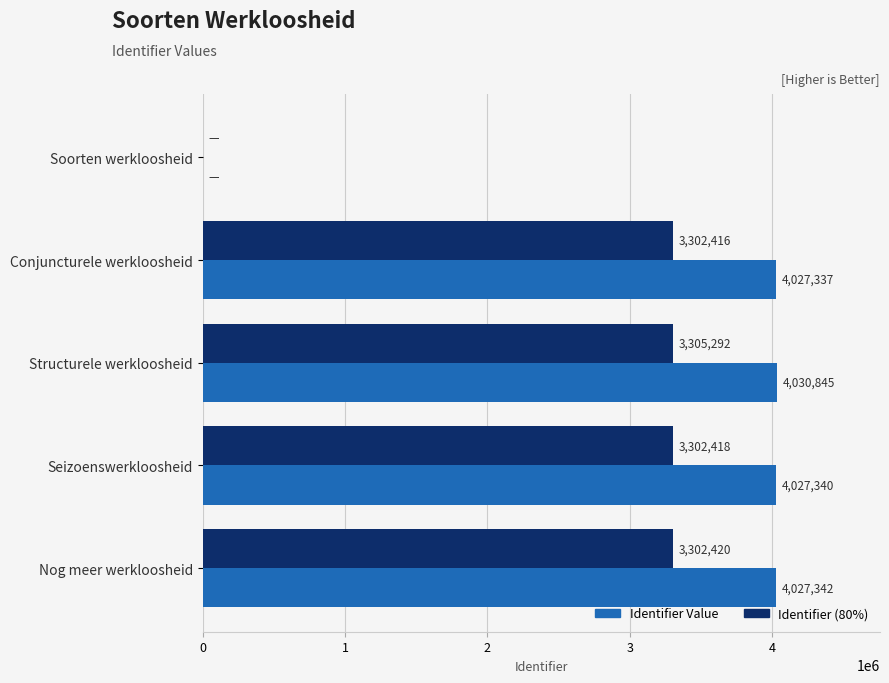

What is the sum of all Identifier (80%) values?

13212546